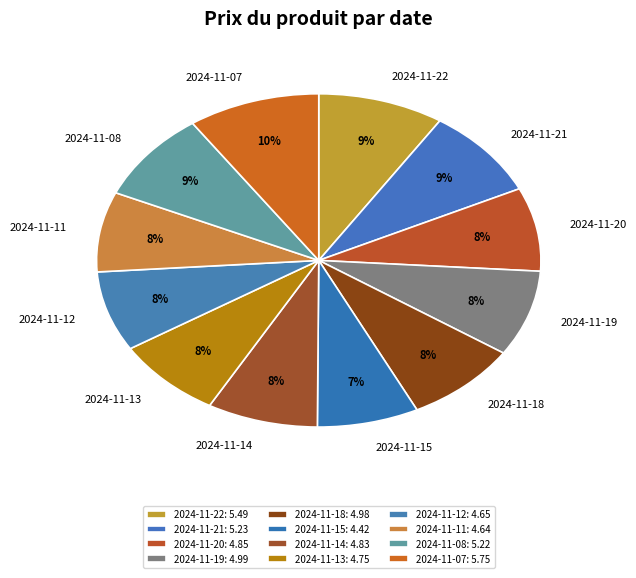

Does 2024-11-20 account for over 50% of the chart?

No